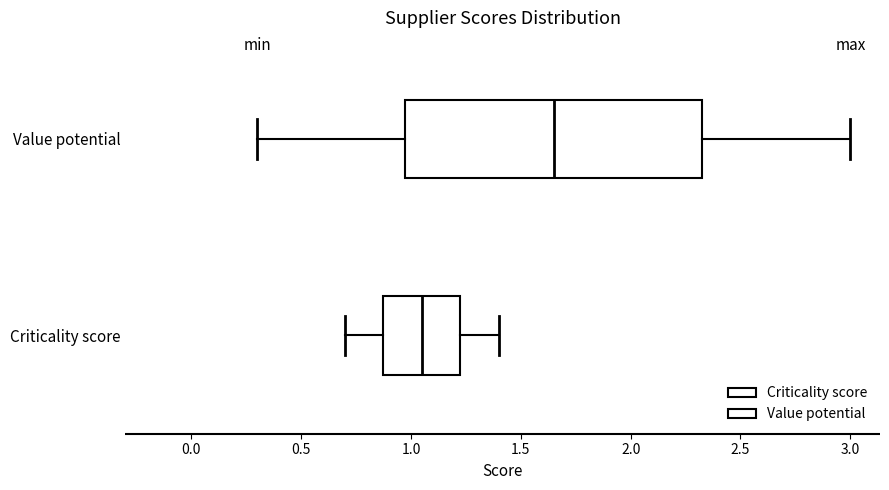

Which box has the furthest to the right median line?

Value potential